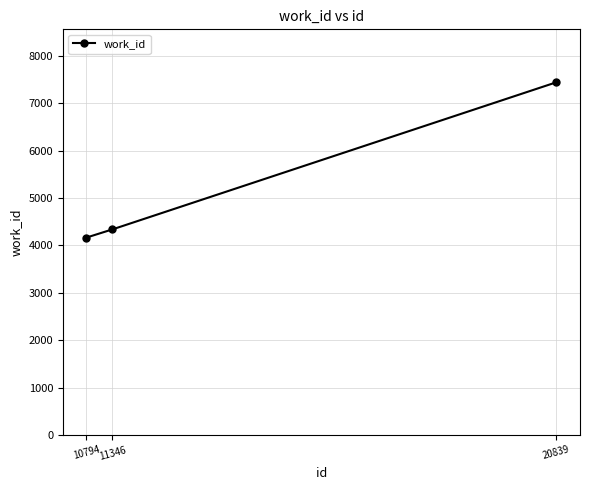

Is it true that the value at 11346 is 4339?

True